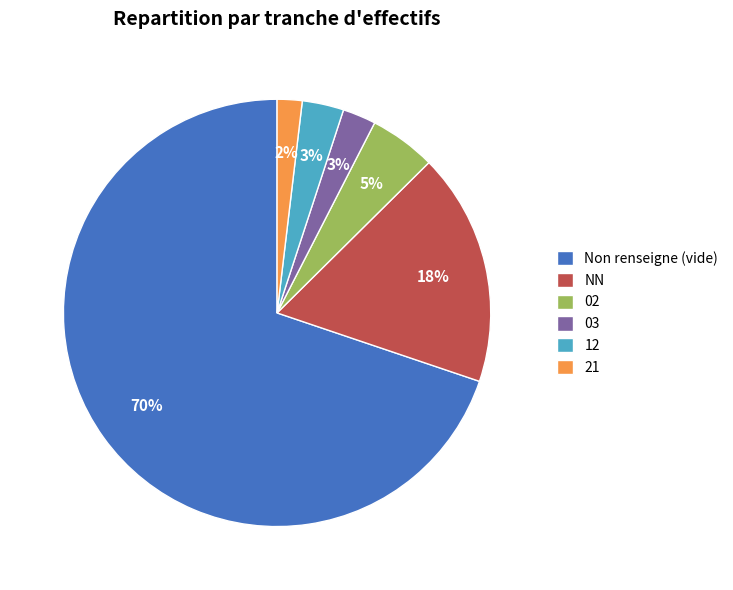

How many slices are in this pie chart?

6